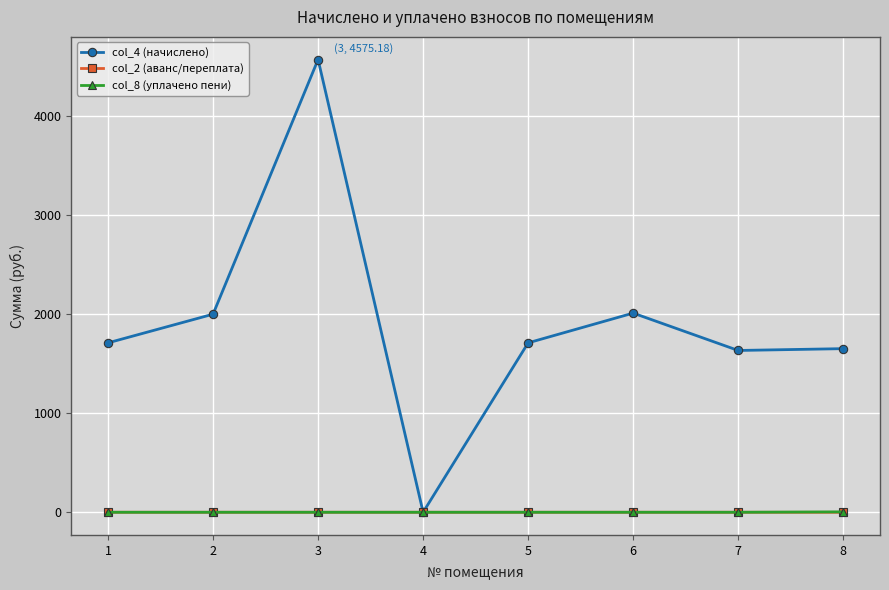

Which series has the largest total across all categories?

col_4 (начислено)